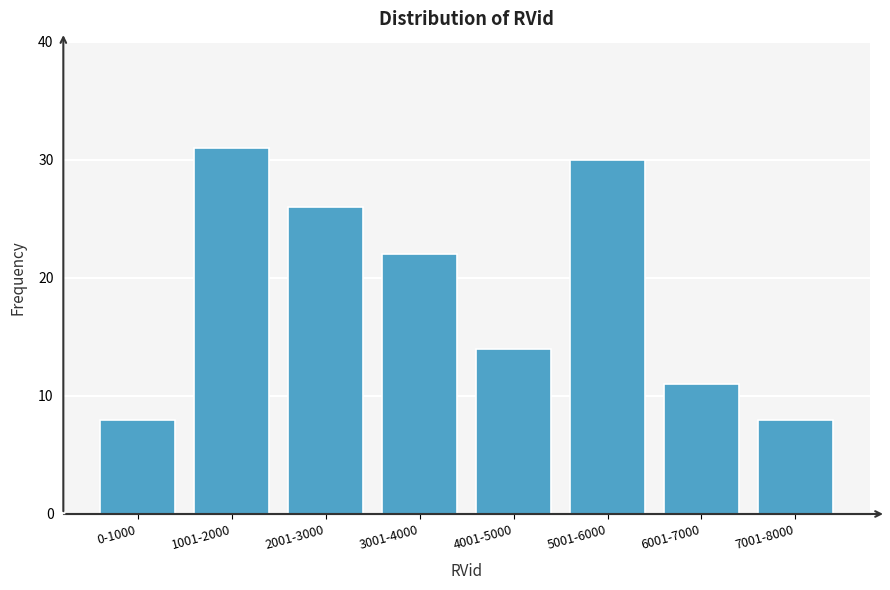

Reading left to right, extract all data points from this chart.

0-1000=8	1001-2000=31	2001-3000=26	3001-4000=22	4001-5000=14	5001-6000=30	6001-7000=11	7001-8000=8